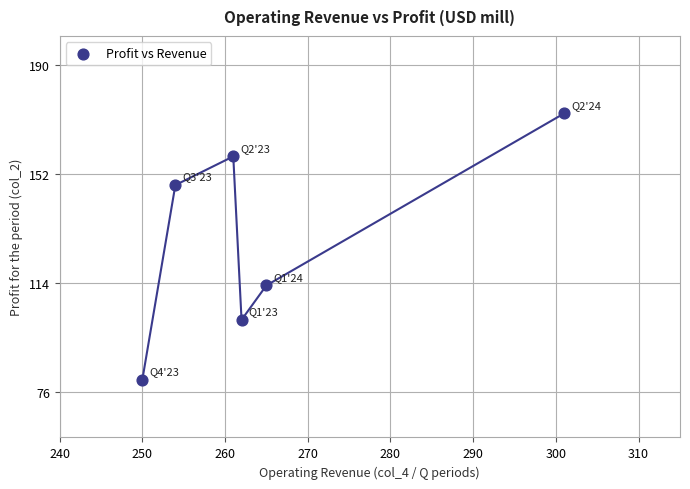

What is the range of X values (max minus min)?

51